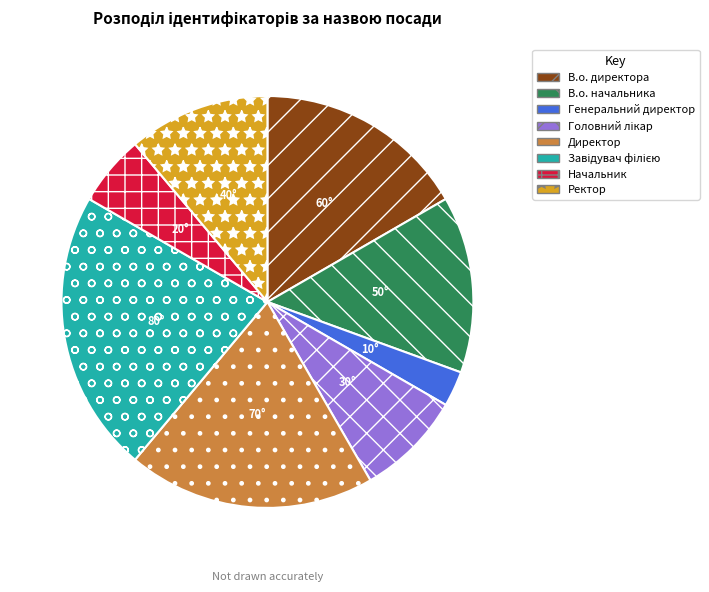

How many segments does this pie chart have?

8